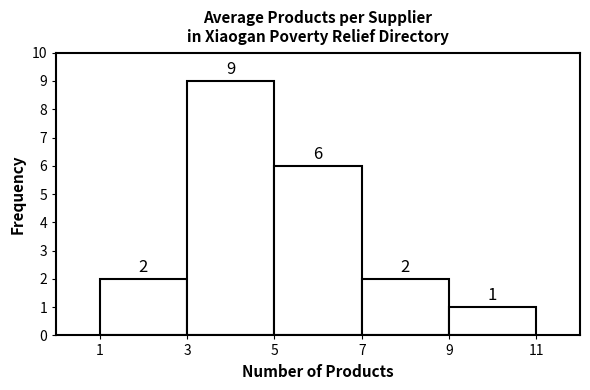

Reading left to right, transcribe this chart: for each bar, give the range it covers on the x-axis and its height.

1 to 3: 2
3 to 5: 9
5 to 7: 6
7 to 9: 2
9 to 11: 1